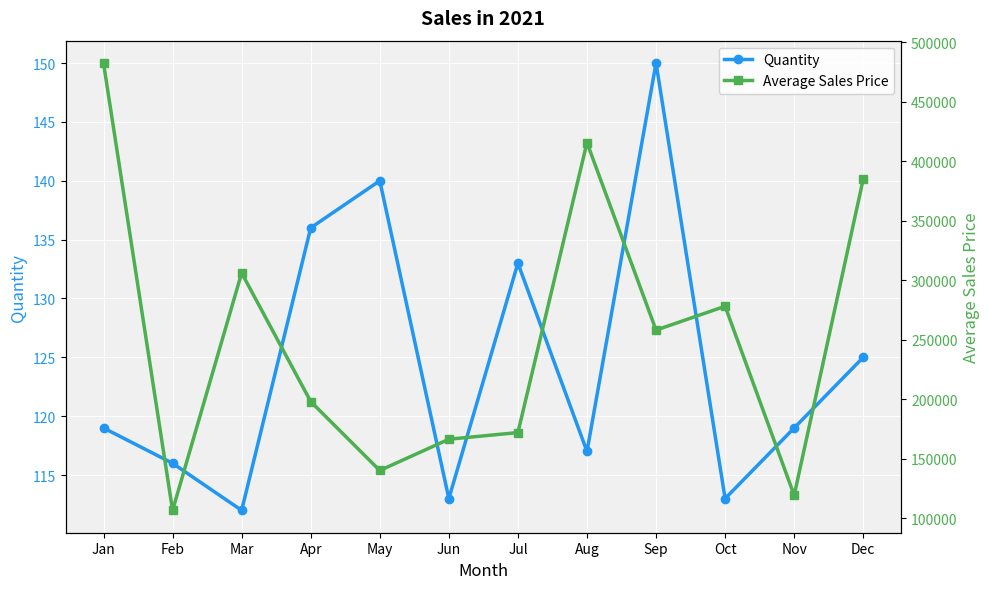

The Quantity series shows 184 at Oct. True or false?

False